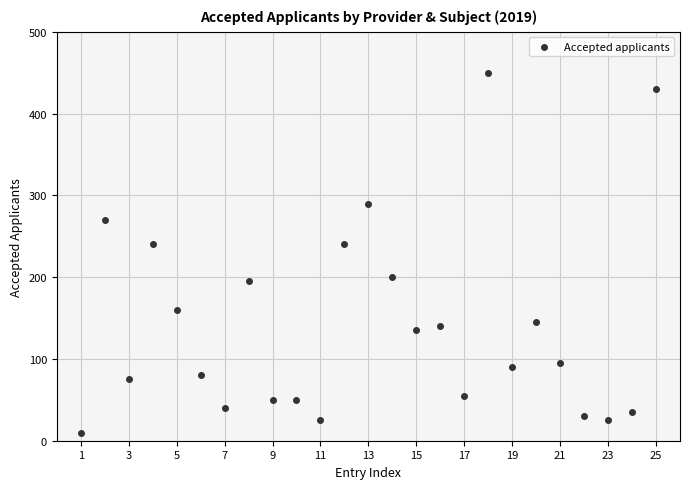

What is the range of X values (max minus min)?

24